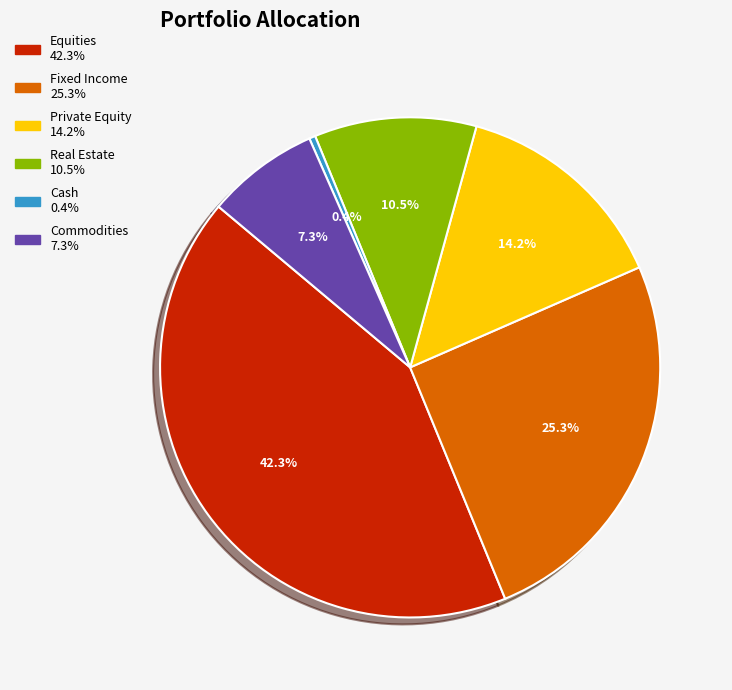

To the nearest percent, what percentage of the pie is Equities?

42%